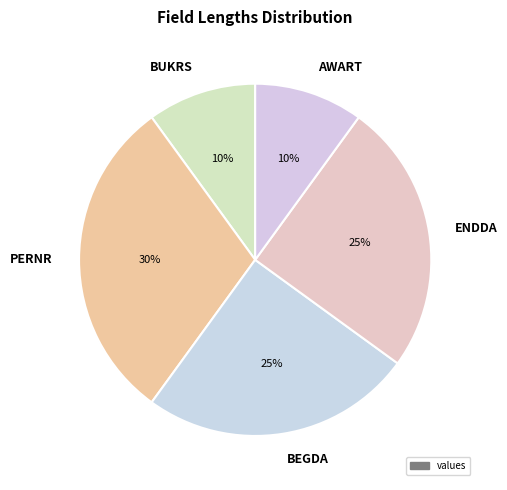

Which slice is the largest?

PERNR